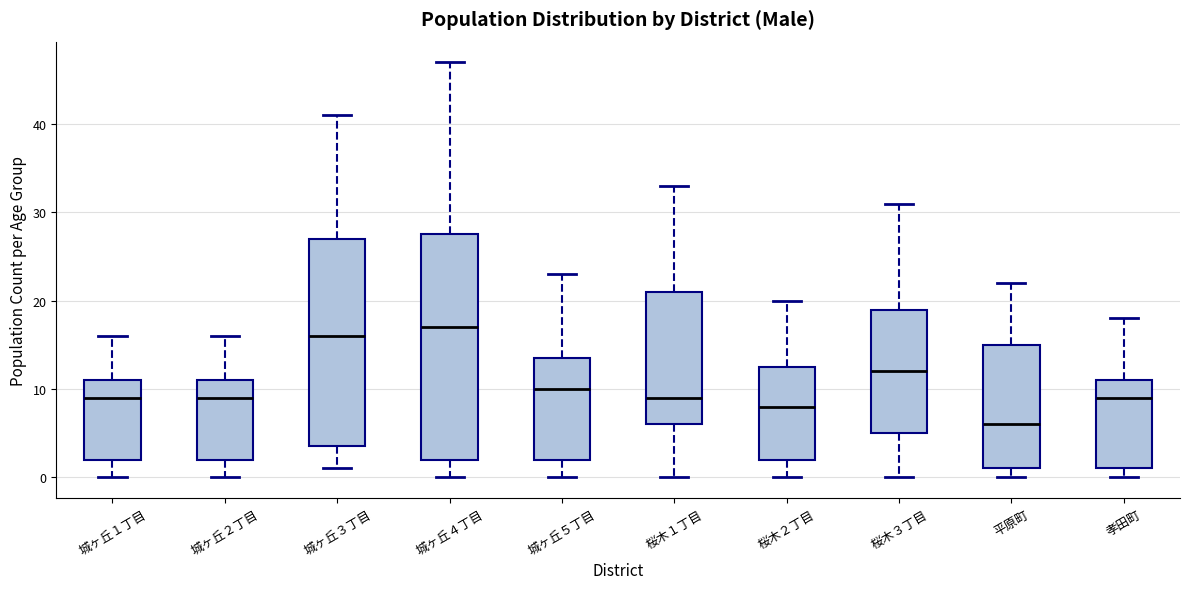

Which box has the highest median line?

城ヶ丘４丁目